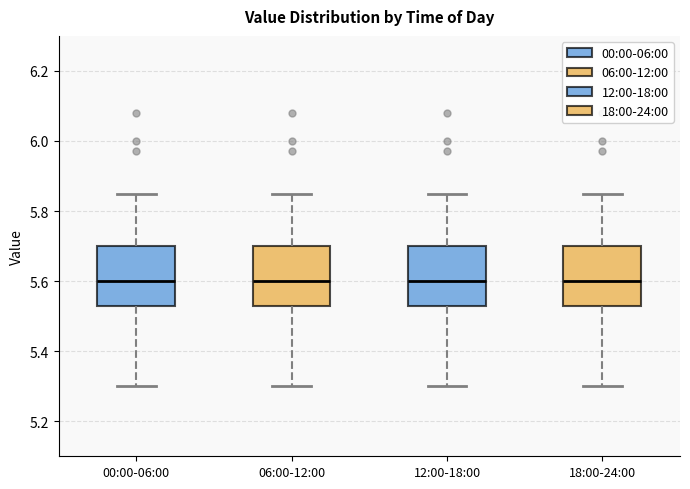

Reading left to right, read every box against the y-axis: the position of its median line, the range the box covers, and the ends of its whiskers. The values are not printed on the chart, so give them approximately, as read against the axis.

00:00-06:00: median 5.60, box 5.54 to 5.70, whiskers 5.30 to 5.86
06:00-12:00: median 5.60, box 5.54 to 5.70, whiskers 5.30 to 5.86
12:00-18:00: median 5.60, box 5.54 to 5.70, whiskers 5.30 to 5.86
18:00-24:00: median 5.60, box 5.54 to 5.70, whiskers 5.30 to 5.86